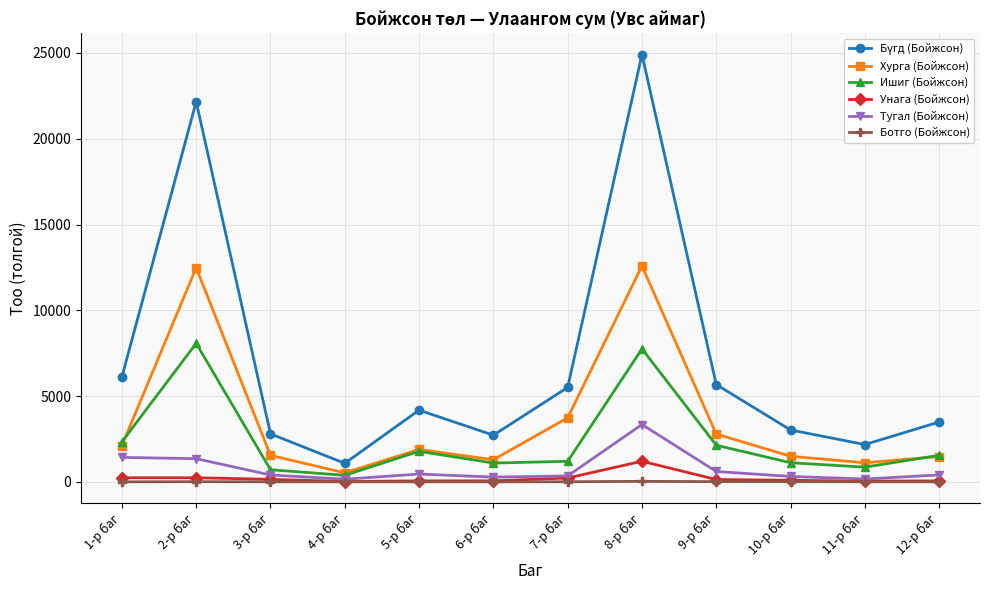

What is the difference between the second highest and minimum values in the Ботго (Бойжсон) series?

11